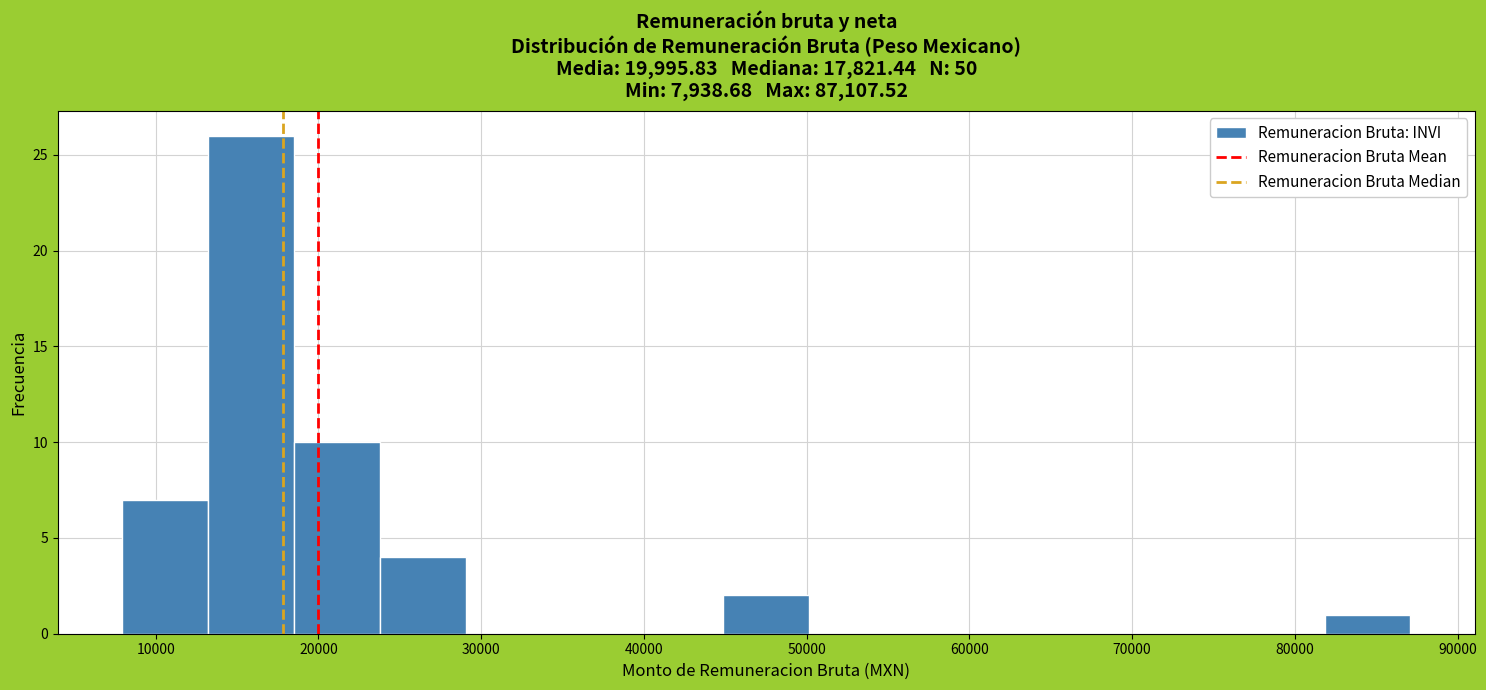

Reading left to right, list every bar in this chart as the range it spans on the x-axis followed by its height. Neither the bar edges nor the heights are printed on the chart, so give them approximately, as read against the axes.

8000 to 13000: 7
13000 to 18000: 26
18000 to 24000: 10
24000 to 29000: 4
29000 to 34000: 0
34000 to 40000: 0
40000 to 45000: 0
45000 to 50000: 2
50000 to 55000: 0
55000 to 61000: 0
61000 to 66000: 0
66000 to 71000: 0
71000 to 77000: 0
77000 to 82000: 0
82000 to 87000: 1